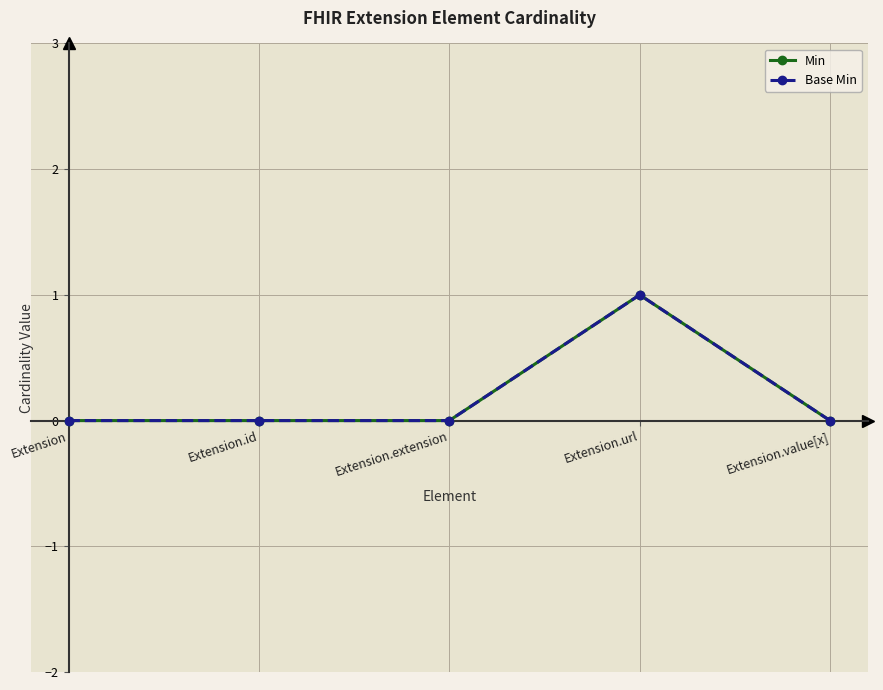

What is the greatest value displayed?

1